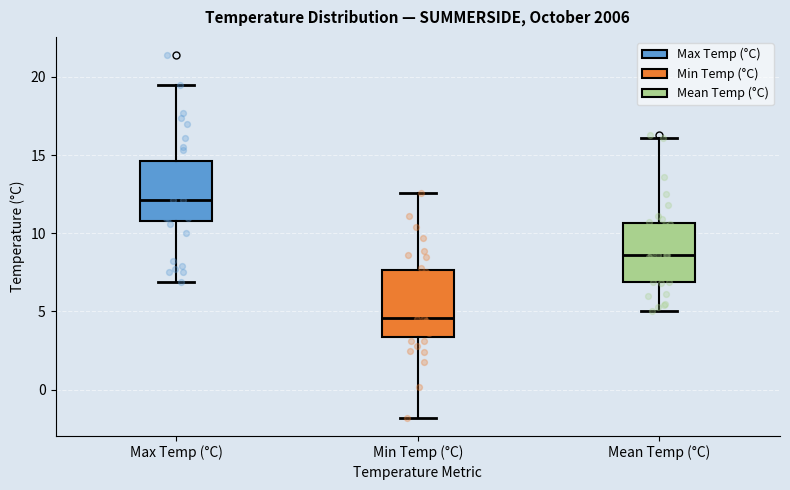

Where does the lower whisker of the box for Min Temp (°C) end on the y-axis? The values are not printed on the chart, so give them approximately, as read against the axis.

-2.0